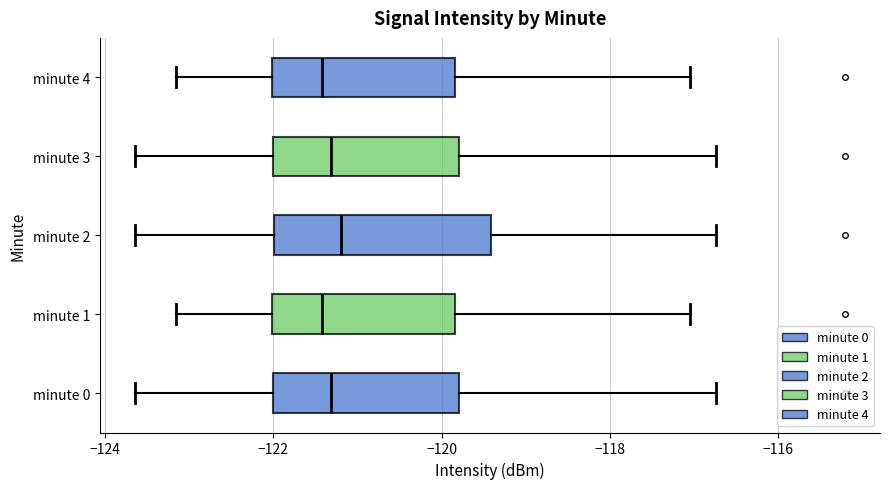

Where is the right edge of the box for minute 2 on the x-axis? The values are not printed on the chart, so give them approximately, as read against the axis.

-119.4